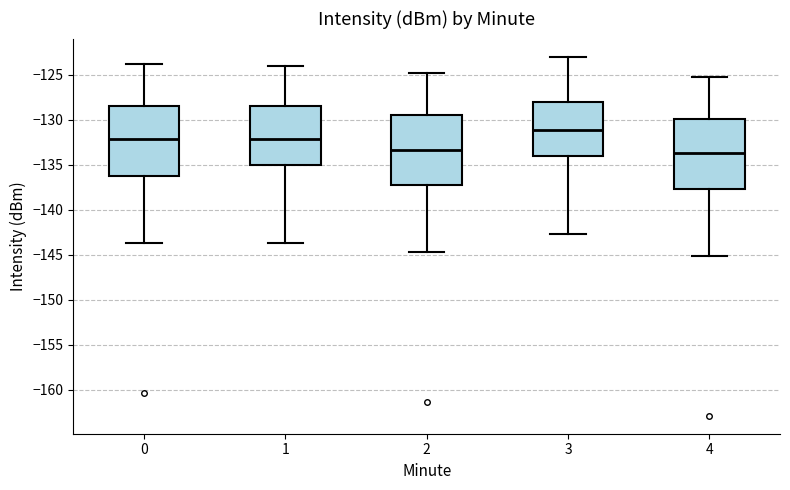

Reading left to right, transcribe this box plot: for each box, give where its median line is, the range the box spans, and where its two whiskers end, as read against the y-axis. The values are not printed on the chart, so give them approximately, as read against the axis.

0: median -132.0, box -136.0 to -128.5, whiskers -143.5 to -124.0
1: median -132.0, box -135.0 to -128.5, whiskers -143.5 to -124.0
2: median -133.5, box -137.0 to -129.5, whiskers -144.5 to -125.0
3: median -131.0, box -134.0 to -128.0, whiskers -142.5 to -123.0
4: median -133.5, box -137.5 to -130.0, whiskers -145.0 to -125.5